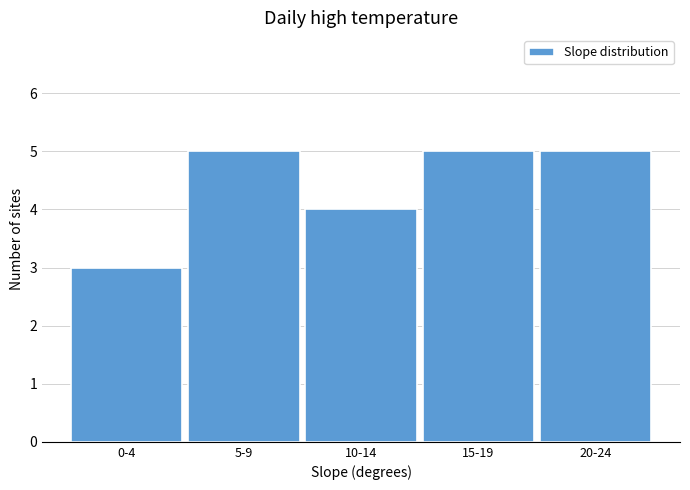

Reading left to right, list all the values displayed in this chart.

0-4=3	5-9=5	10-14=4	15-19=5	20-24=5